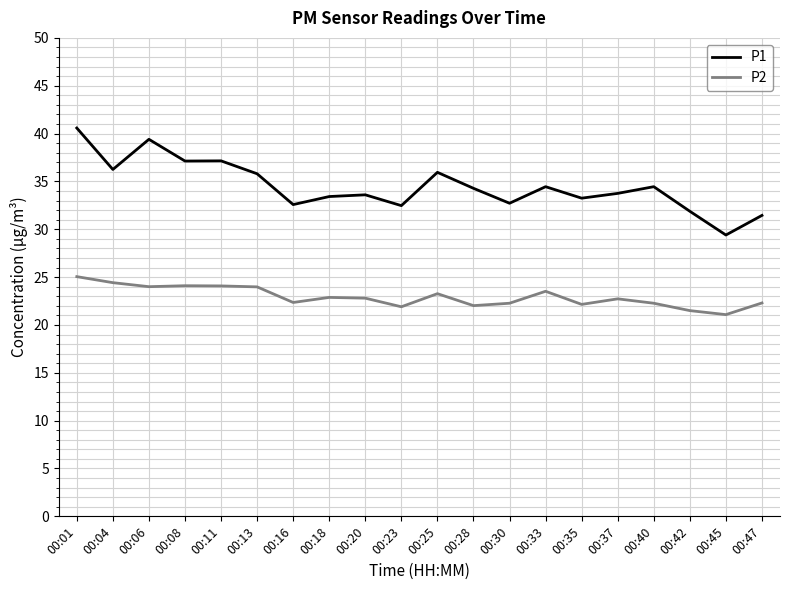

What is the difference between the maximum and minimum values in the P1 series?

11.2